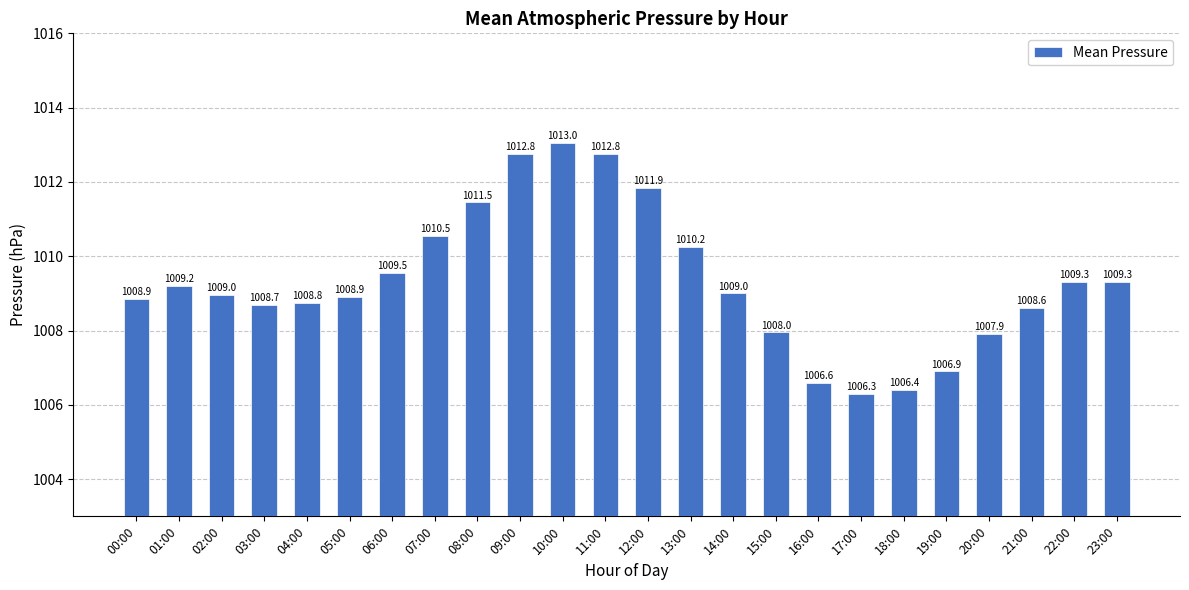

What is the minimum value shown in the chart?

1006.3